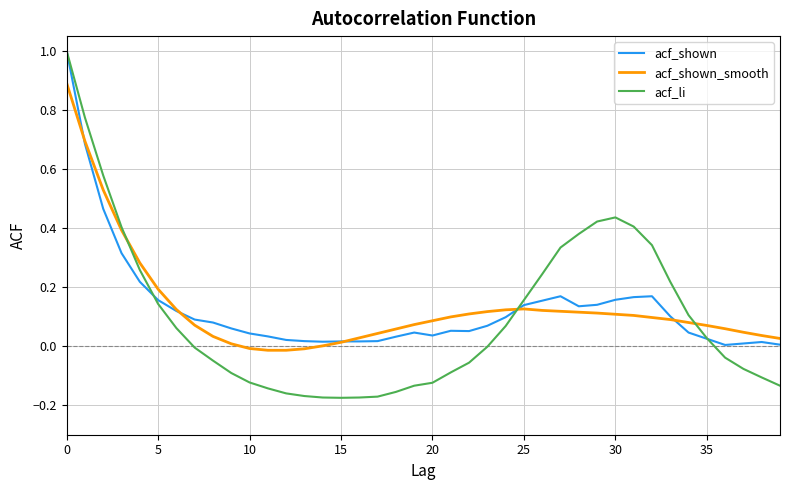

What is the maximum value for acf_shown?

1.0